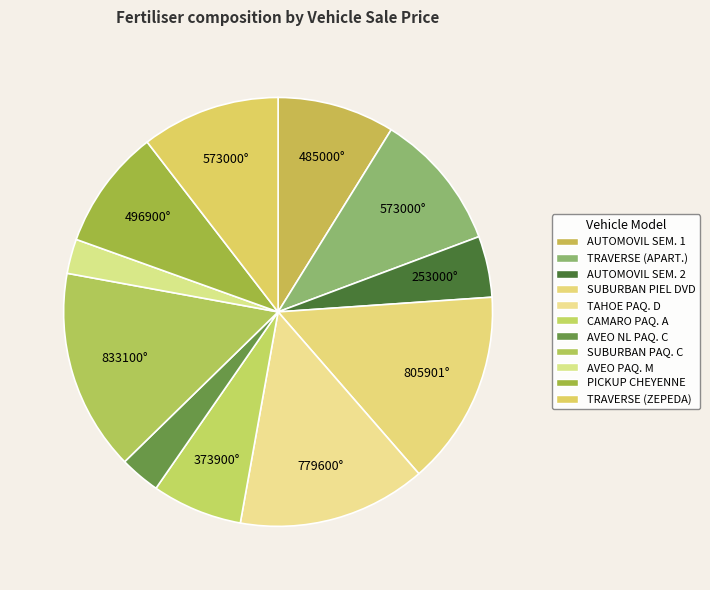

How many segments does this pie chart have?

11